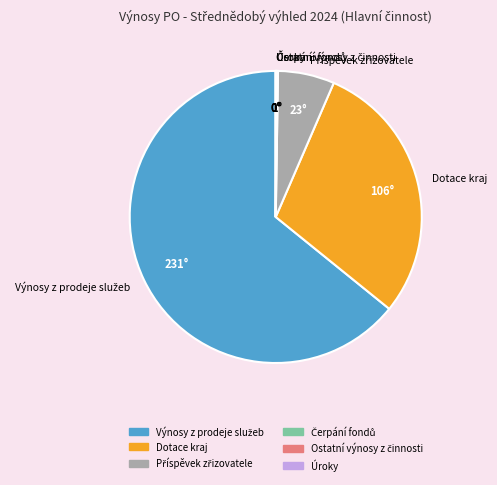

Is there any slice that represents more than half of the pie?

Yes